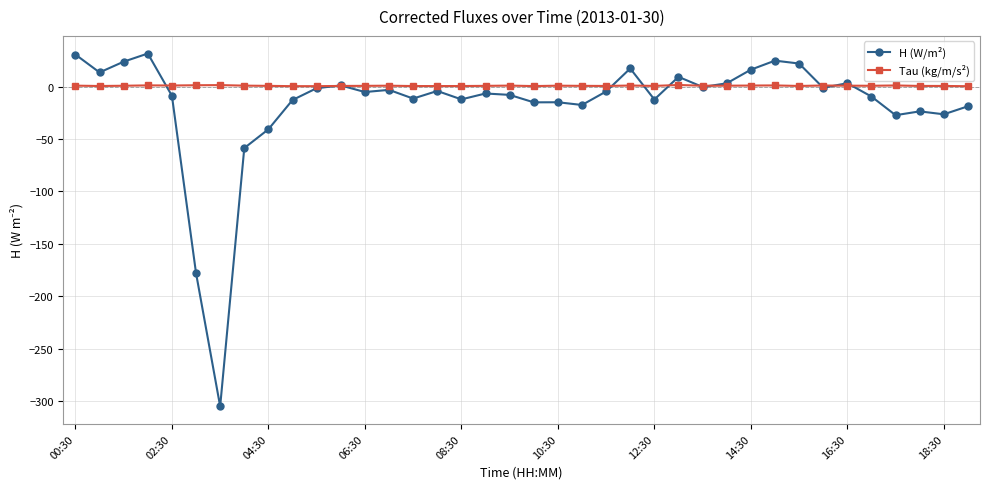

What is the greatest value displayed?

31.7